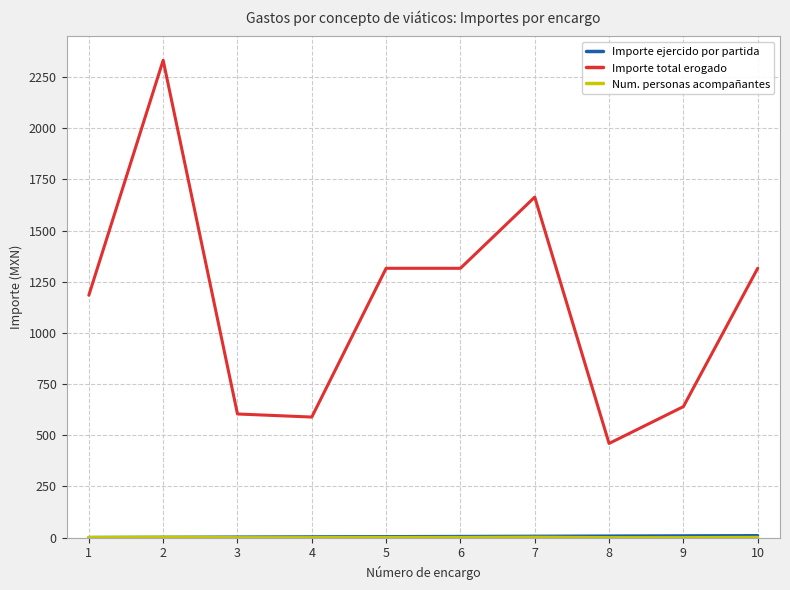

Which series changed the most between 9 and 10?

Importe total erogado